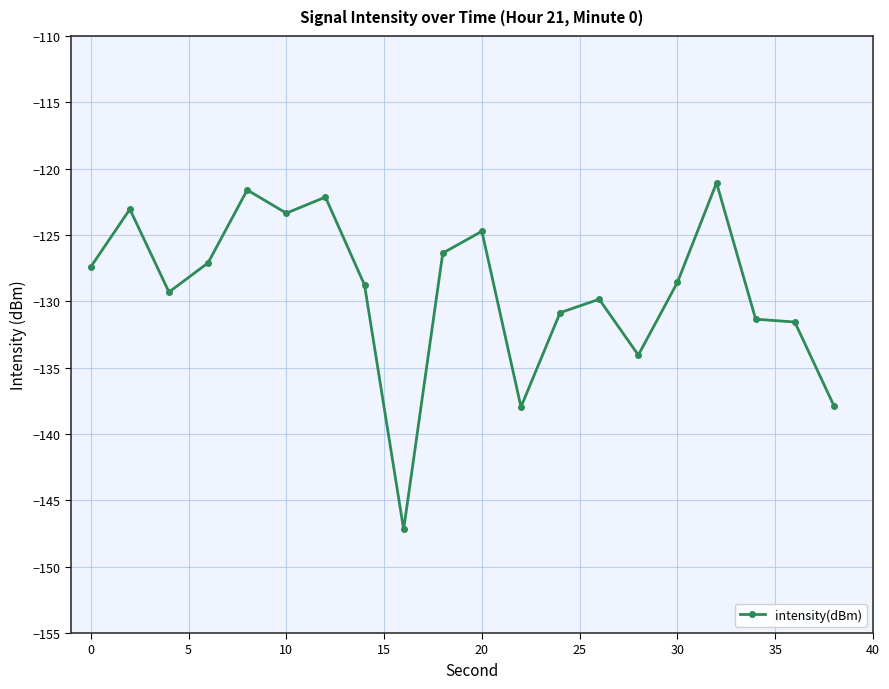

What is the minimum value shown in the chart?

-147.2